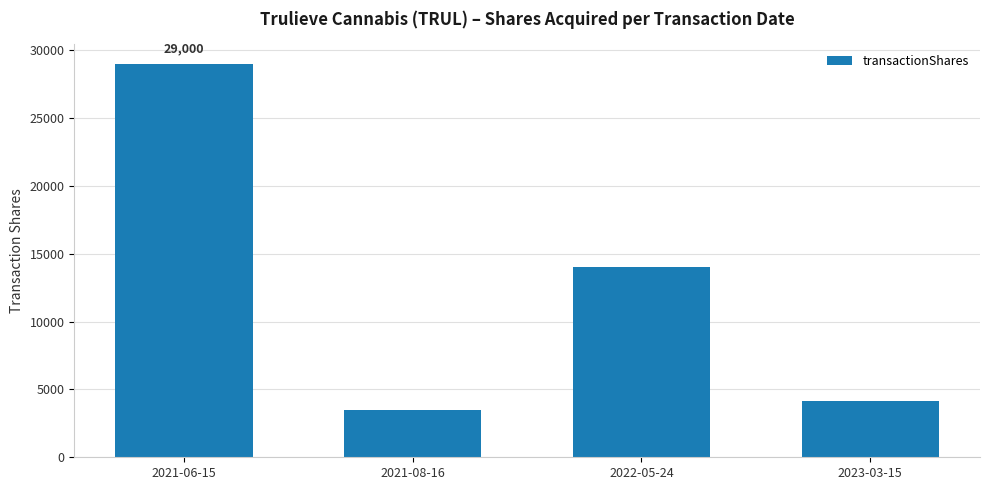

The value at 2022-05-24 is 22047. True or false?

False